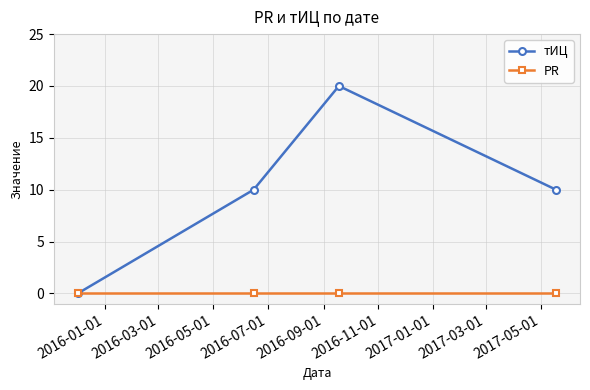

Which series has the largest range (max minus min)?

тИЦ